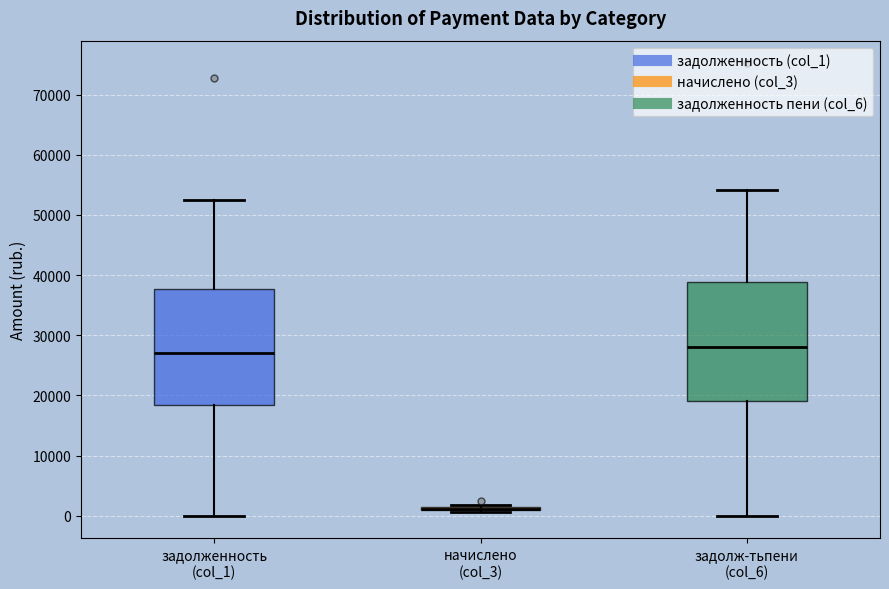

Reading left to right, transcribe this box plot: for each box, give where its median line is, the range the box spans, and where its two whiskers end, as read against the y-axis. The values are not printed on the chart, so give them approximately, as read against the axis.

задолженность (col_1): median 27000, box 18000 to 38000, whiskers 0 to 52000
начислено (col_3): box collapsed to a line at 1000, whiskers 1000 to 2000
задолж-тьпени (col_6): median 28000, box 19000 to 39000, whiskers 0 to 54000